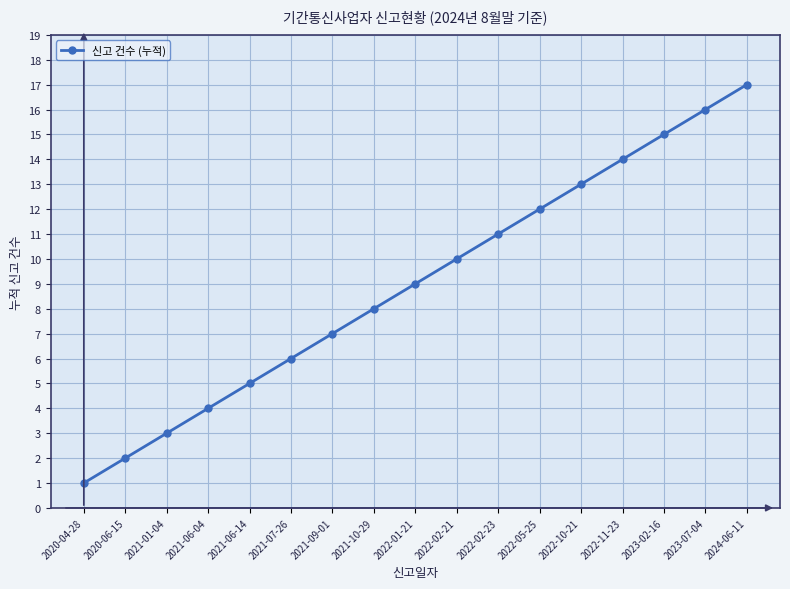

Which category has the highest value across all series?

2024-06-11